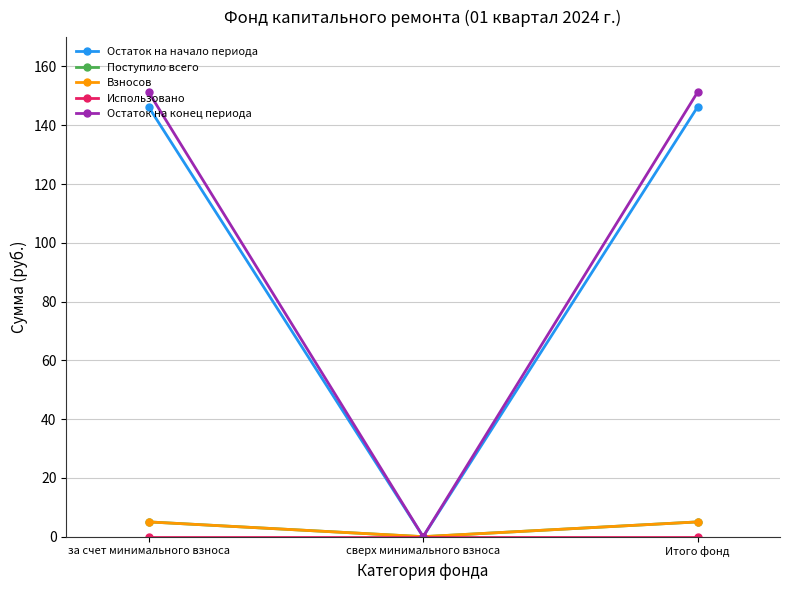

What is the sum of the Остаток на начало периода values at за счет минимального взноса and сверх минимального взноса?

146.3